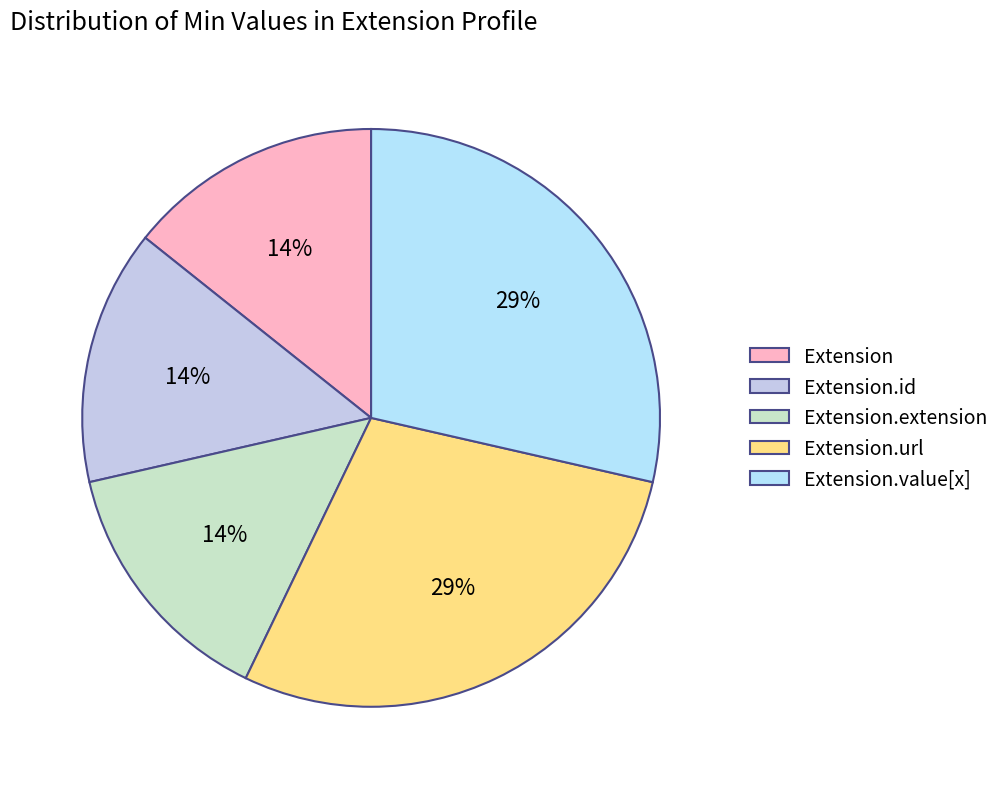

Is it true that Extension is 1% of the pie?

False